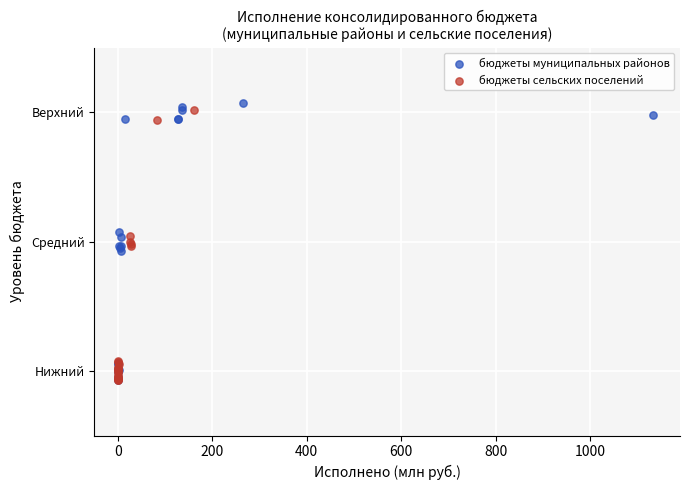

What are all the series names shown in the legend?

бюджеты муниципальных районов, бюджеты сельских поселений